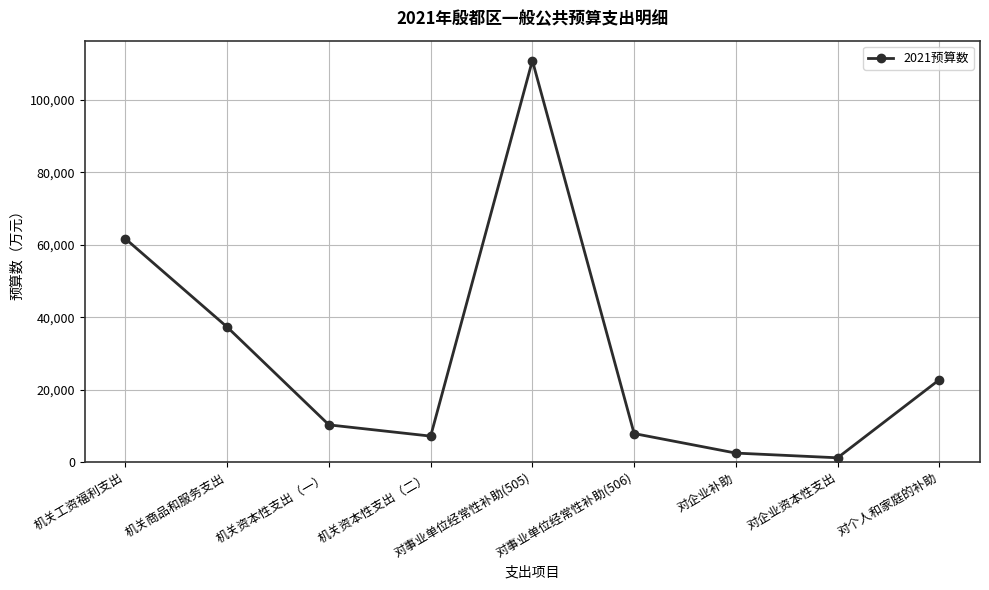

What position from the left is 对事业单位经常性补助(506)?

6